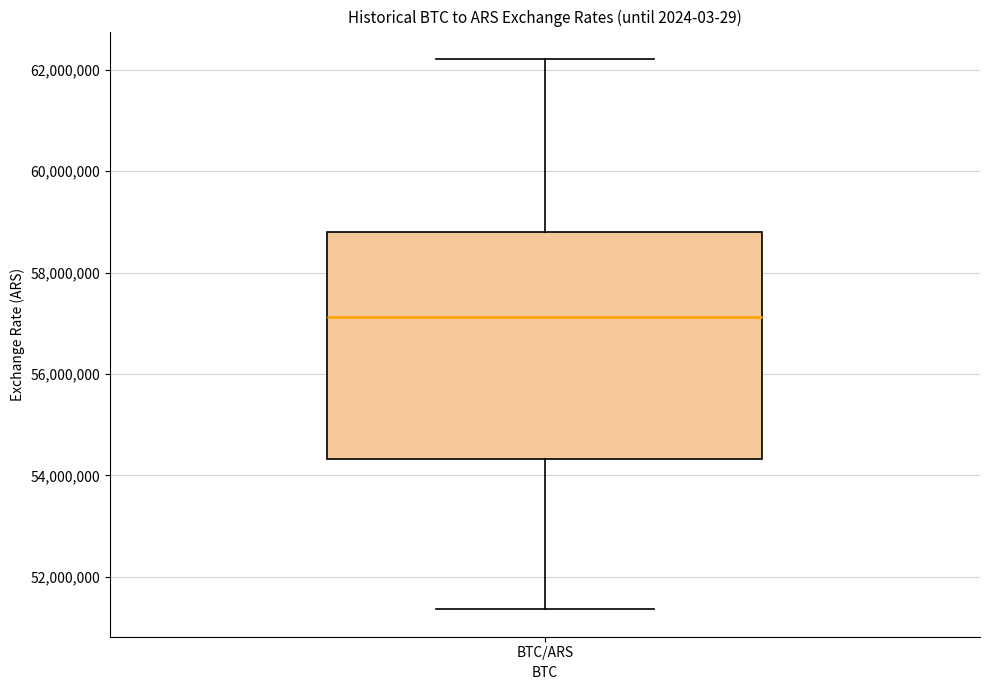

Transcribe this box plot: give where the median line is, the range the box spans, and where the two whiskers end, as read against the y-axis. The values are not printed on the chart, so give them approximately, as read against the axis.

median 57200000, box 54400000 to 58800000, whiskers 51400000 to 62200000